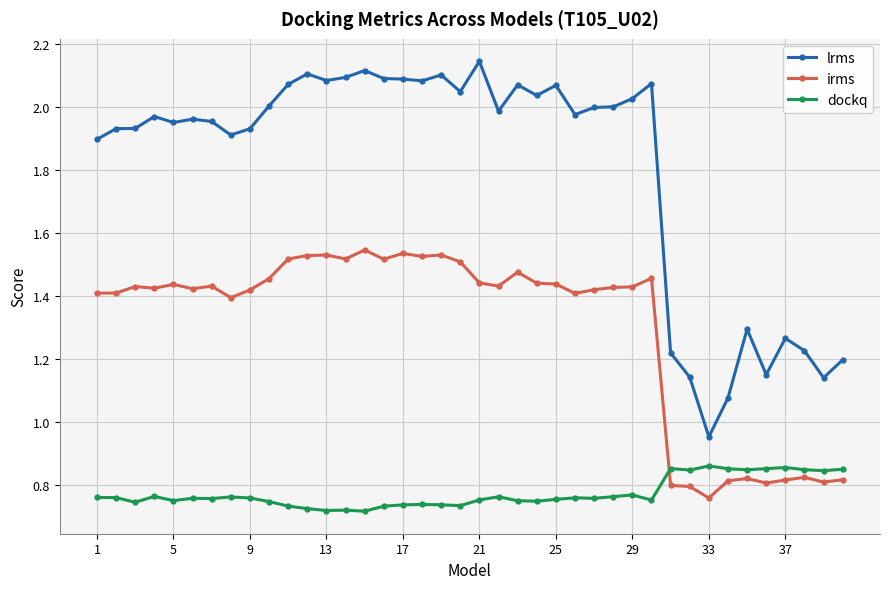

True or false: lrms and irms cross at least once.

False